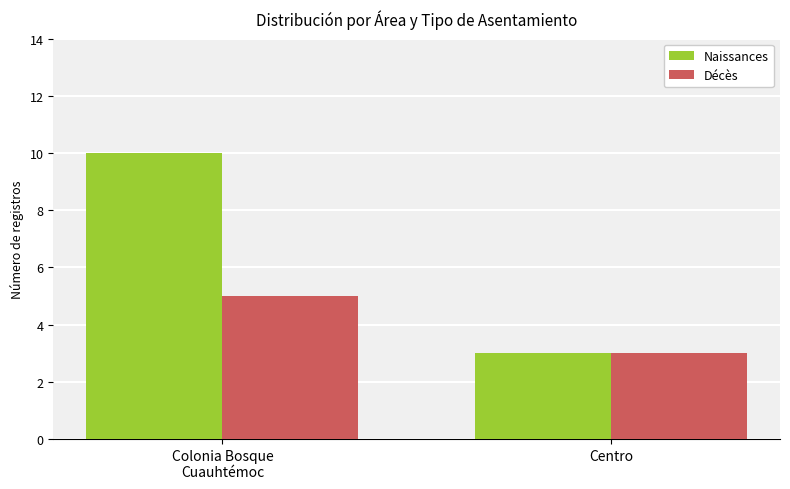

What is the value of the Naissances bar at the 2nd from the left?

3